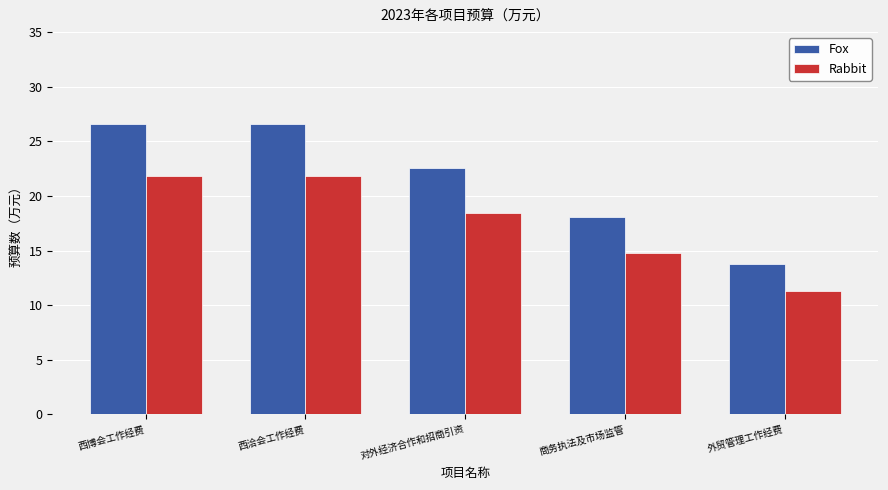

What position from the left is 外贸管理工作经费?

5